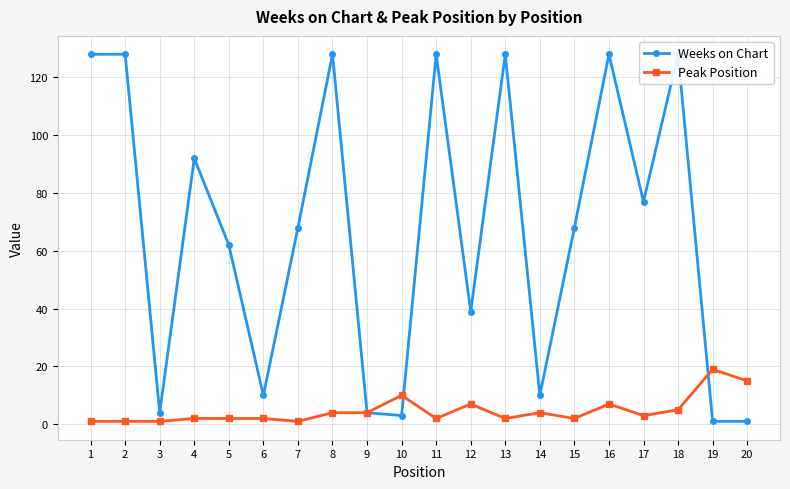

Reading right to left, what are all the values shown in this chart?

Weeks on Chart: 1	1	128	77	128	68	10	128	39	128	3	4	128	68	10	62	92	4	128	128
Peak Position: 15	19	5	3	7	2	4	2	7	2	10	4	4	1	2	2	2	1	1	1